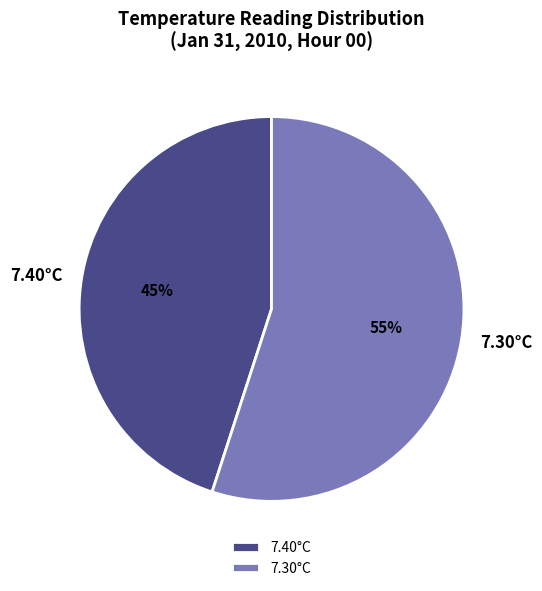

How many segments does this pie chart have?

2